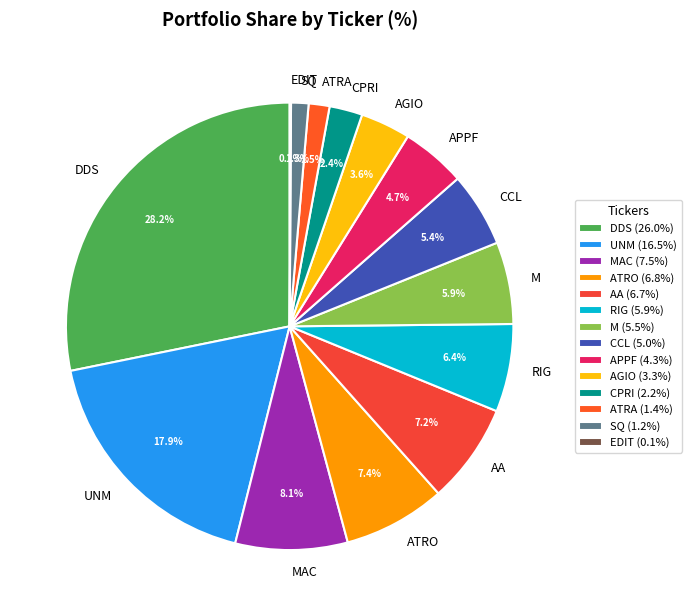

What portion of the pie excludes CPRI?

97.6%